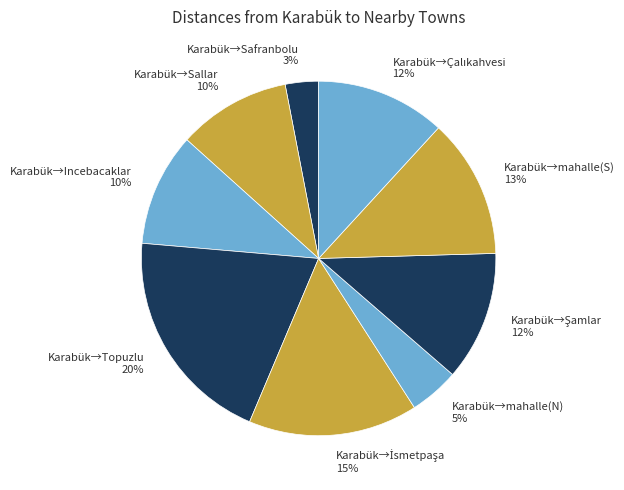

Count the number of slices in the pie.

9